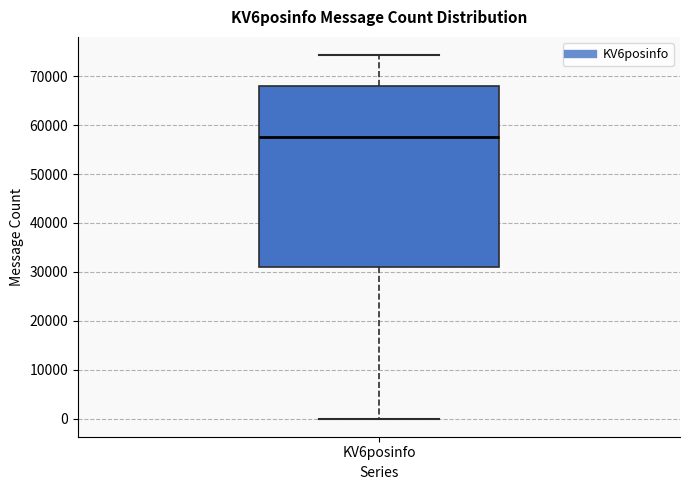

Transcribe this box plot: give where the median line is, the range the box spans, and where the two whiskers end, as read against the y-axis. The values are not printed on the chart, so give them approximately, as read against the axis.

median 58000, box 31000 to 68000, whiskers 0 to 74000